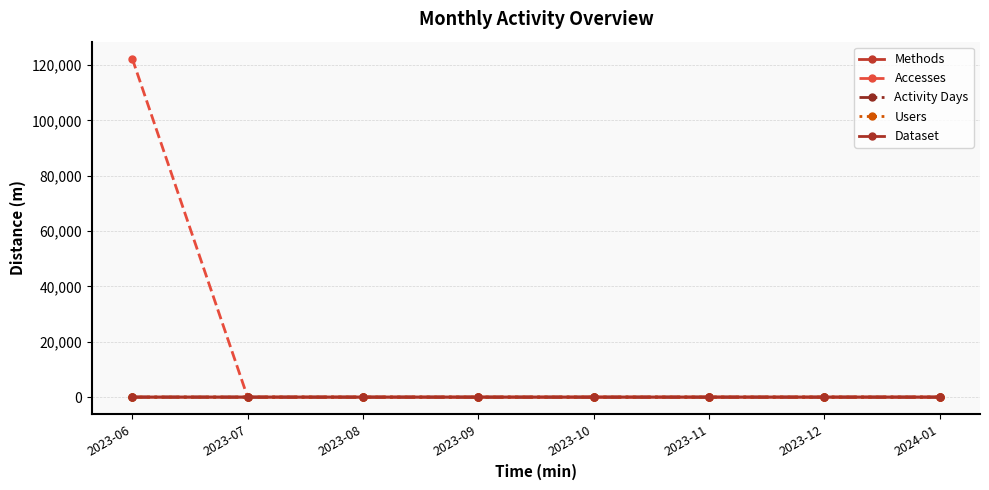

Where is Users nearest to the value 0?

2023-07